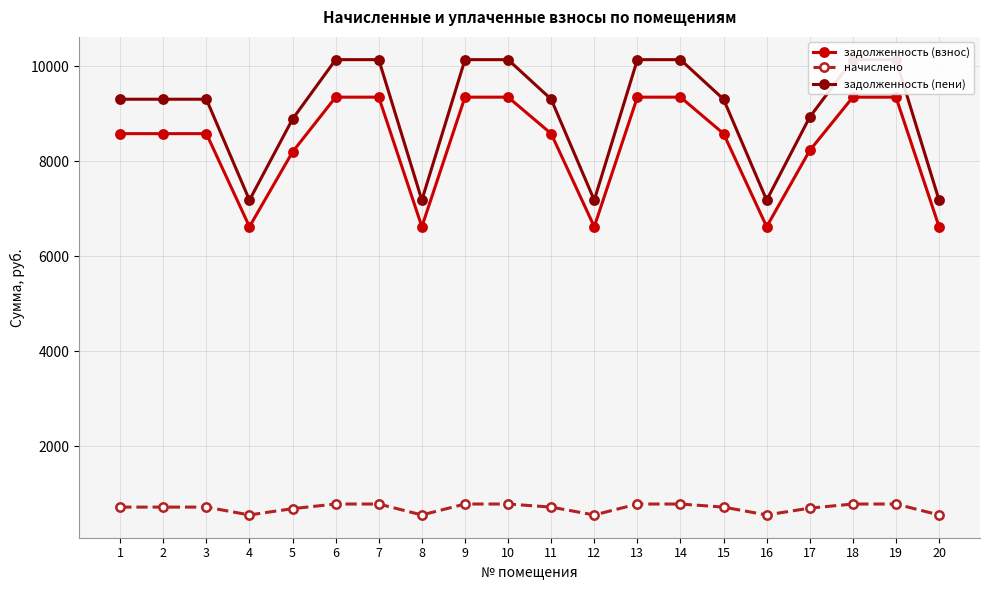

True or false: начислено has a value of 1070.2 at 15.

False